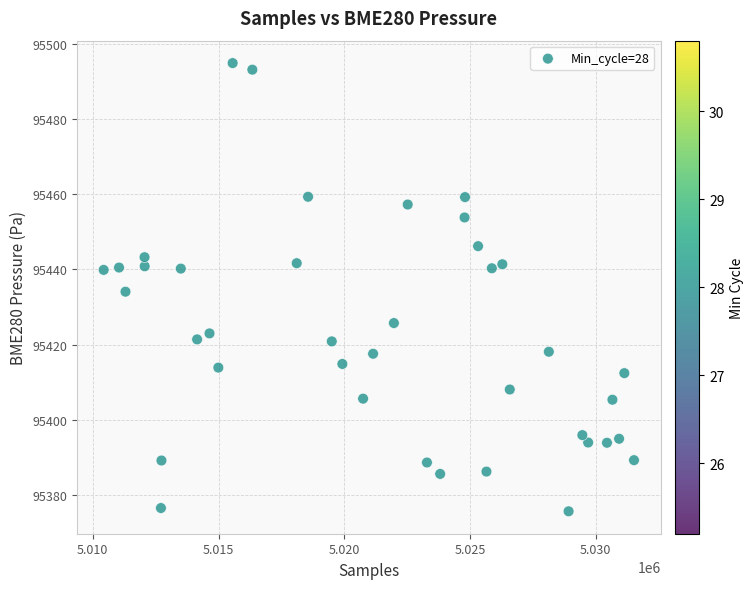

What is the range of Y values (max minus min)?

119.1